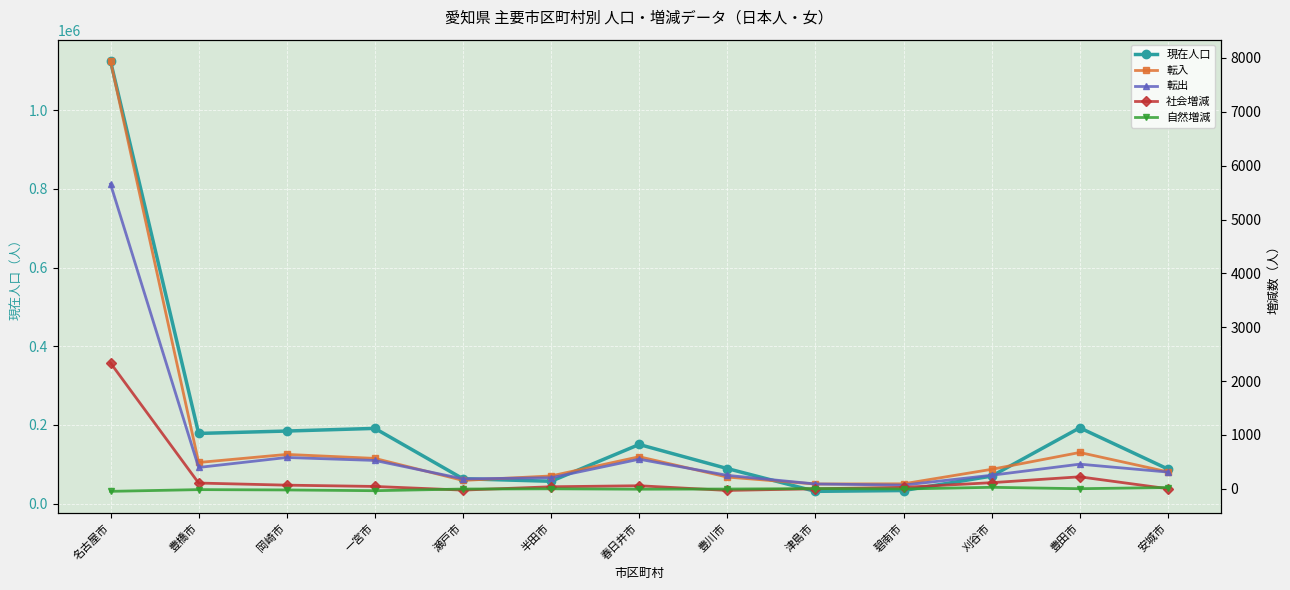

The value of 自然増減 at 一宮市 is -37. True or false?

True